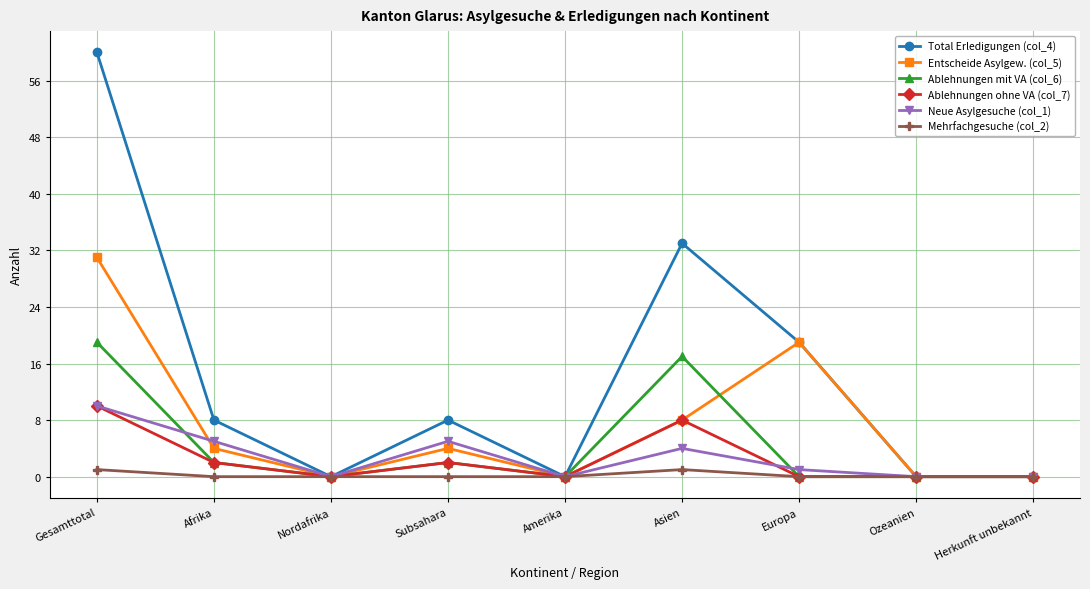

How many data points in Neue Asylgesuche (col_1) are less than 1?

4